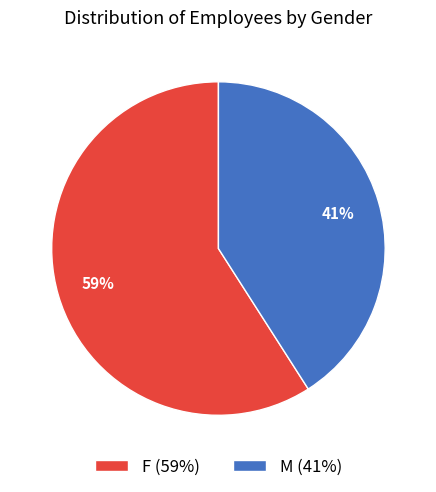

Count the number of slices in the pie.

2